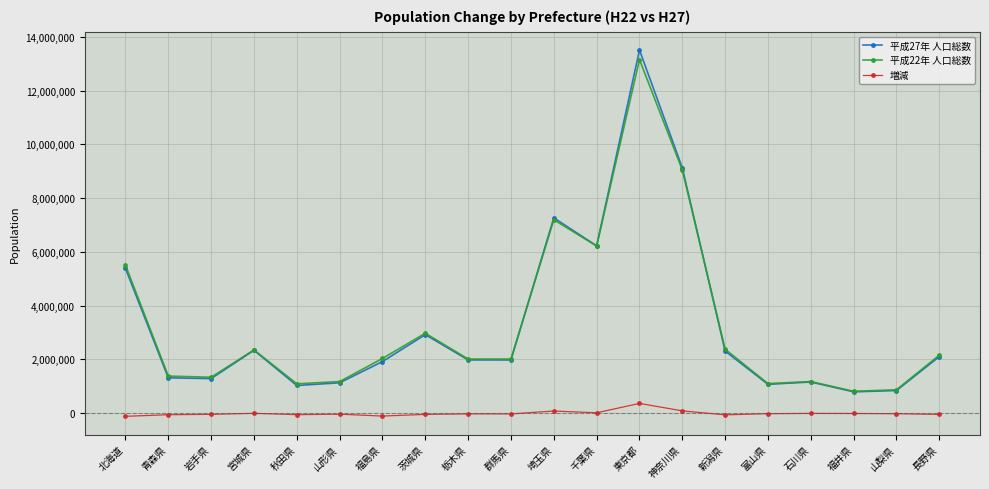

At which label does 増減 first exceed -33428?

宮城県